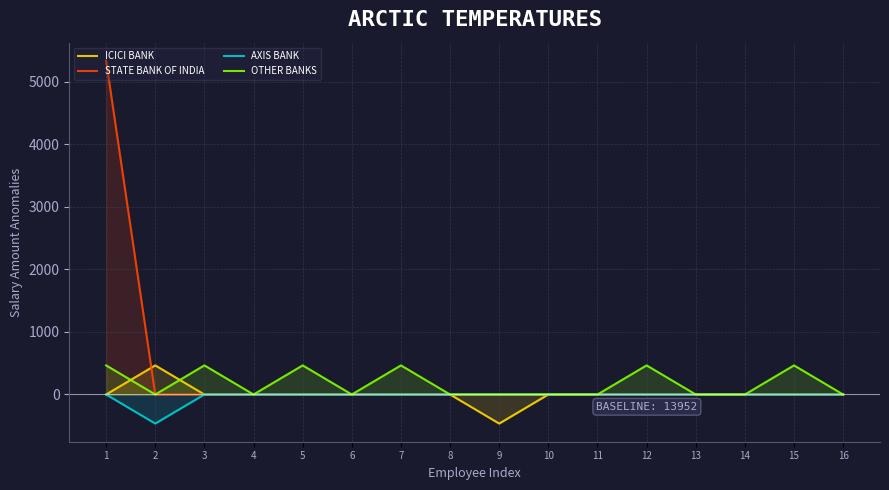

What is the maximum value shown in the chart?

5334